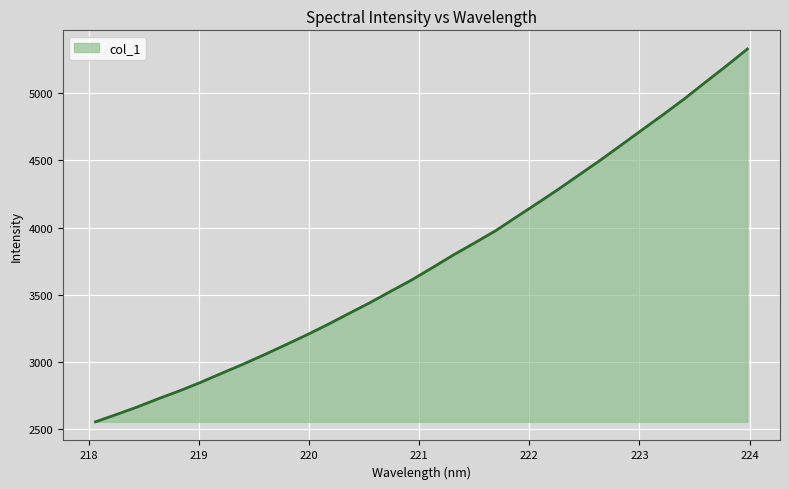

What is the maximum value shown in the chart?

5329.2